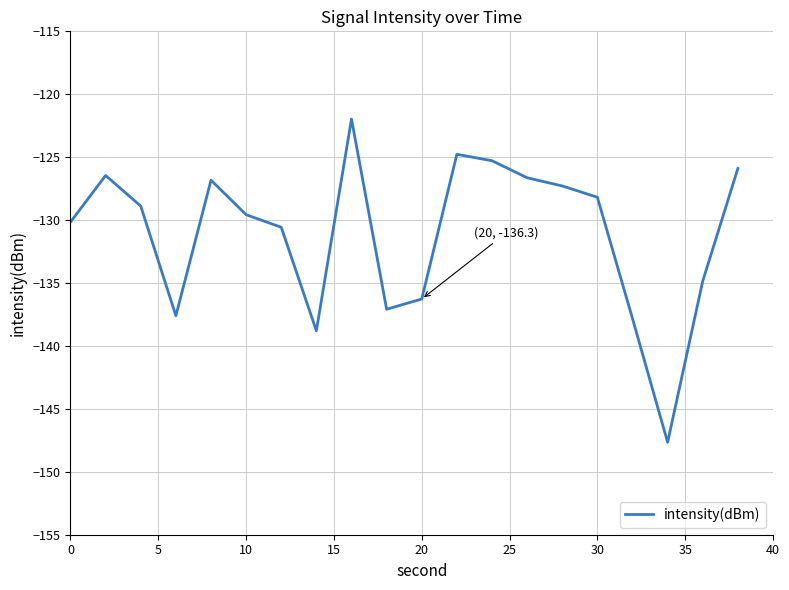

What is the difference between the maximum and minimum values?

25.7